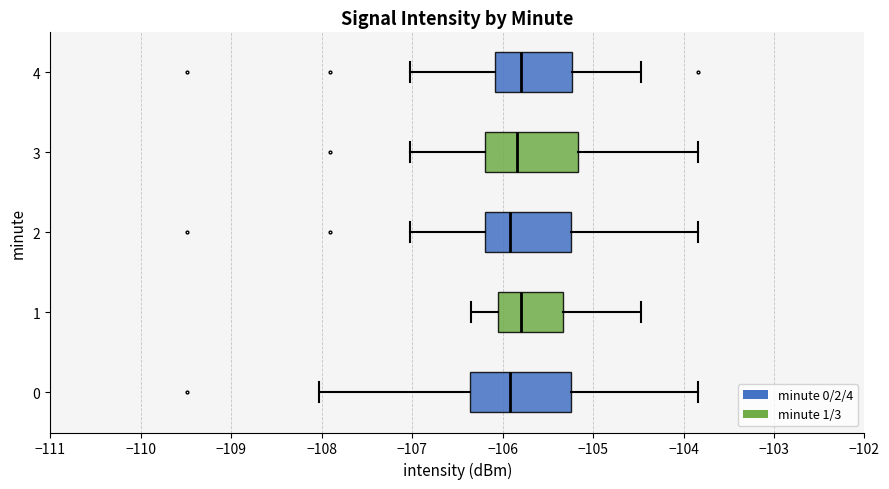

Which box is the widest, from its left edge to its right edge?

0